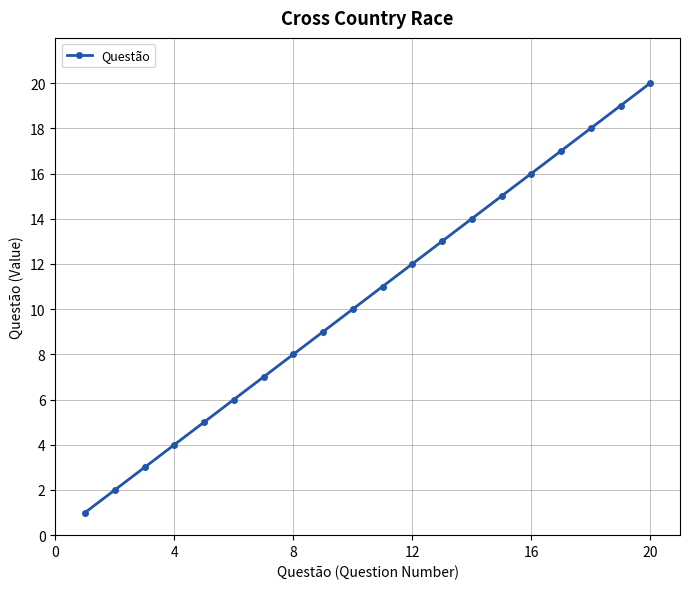

Count the number of data series in this chart.

1